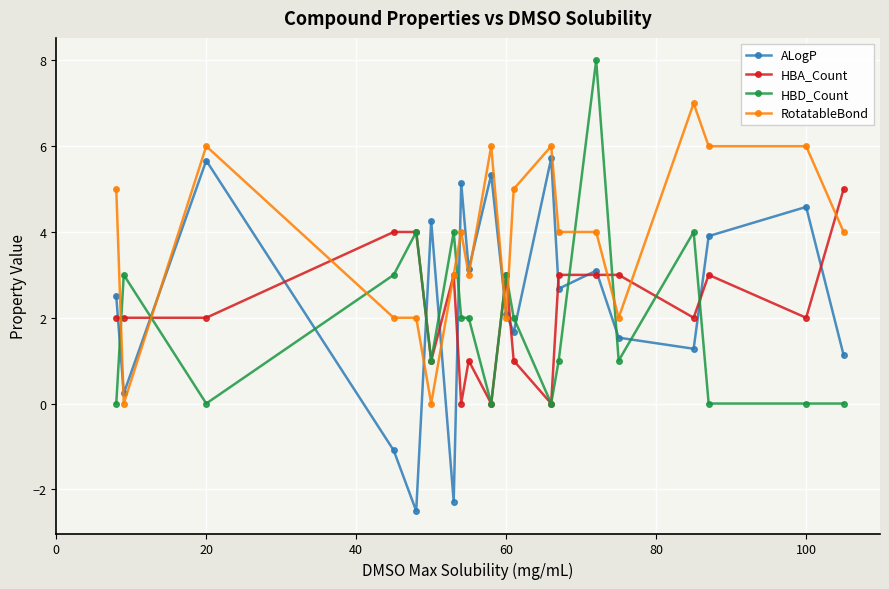

True or false: HBA_Count has more than 1 interior local peaks.

True